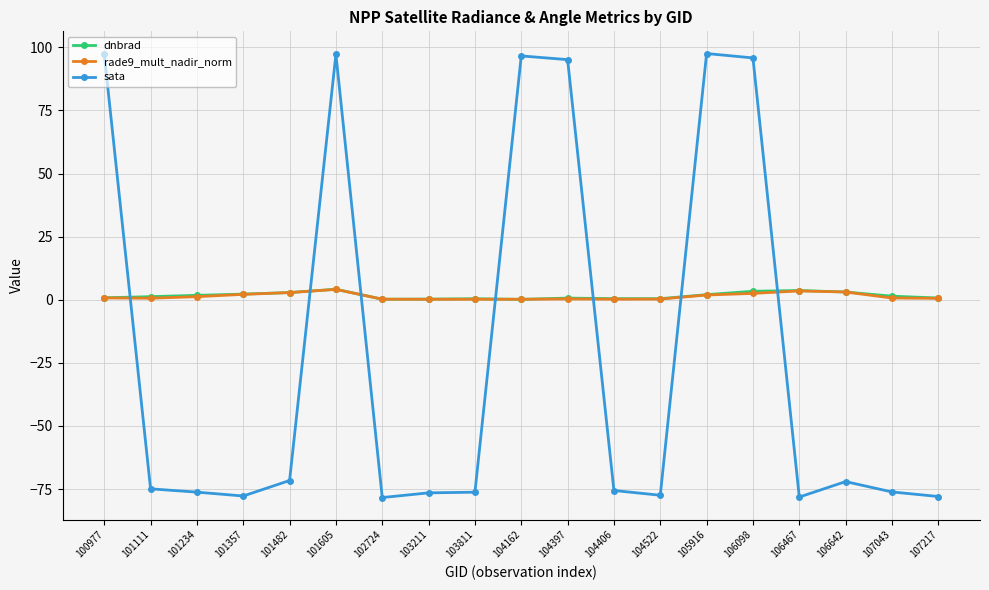

How many lines are shown in the chart?

3